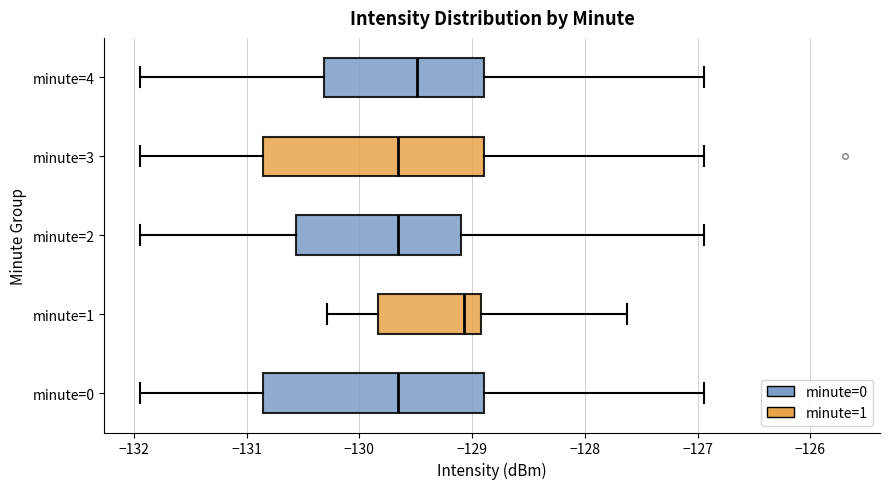

Reading bottom to top, read every box against the x-axis: the position of its median line, the range the box covers, and the ends of its whiskers. The values are not printed on the chart, so give them approximately, as read against the axis.

minute=0: median -129.7, box -130.9 to -128.9, whiskers -132.0 to -126.9
minute=1: median -129.1, box -129.8 to -128.9, whiskers -130.3 to -127.6
minute=2: median -129.7, box -130.6 to -129.1, whiskers -132.0 to -126.9
minute=3: median -129.7, box -130.9 to -128.9, whiskers -132.0 to -126.9
minute=4: median -129.5, box -130.3 to -128.9, whiskers -132.0 to -126.9